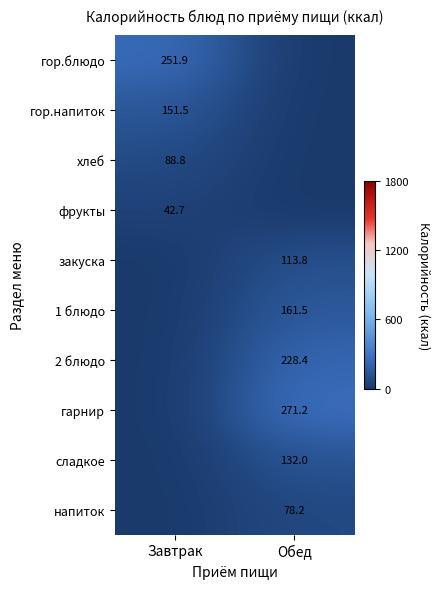

Is it true that гарнир equals 271.2 at Обед?

True